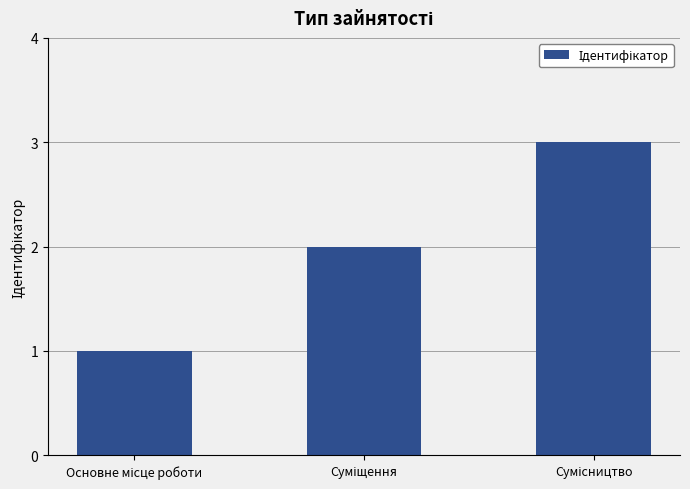

What is the sum of all values?

6